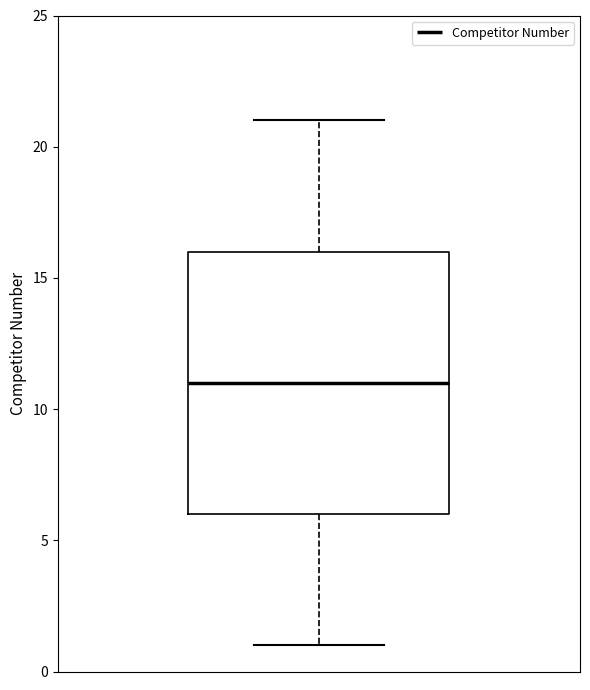

Read this box plot against the y-axis: the position of the median line, the range covered by the box, and the ends of both whiskers. The values are not printed on the chart, so give them approximately, as read against the axis.

median 11, box 6 to 16, whiskers 1 to 21